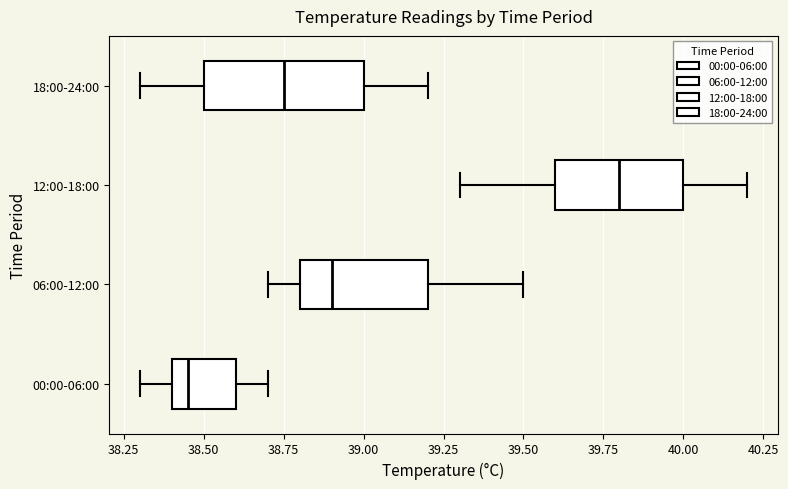

Where is the left edge of the box for 06:00-12:00 on the x-axis? The values are not printed on the chart, so give them approximately, as read against the axis.

38.80